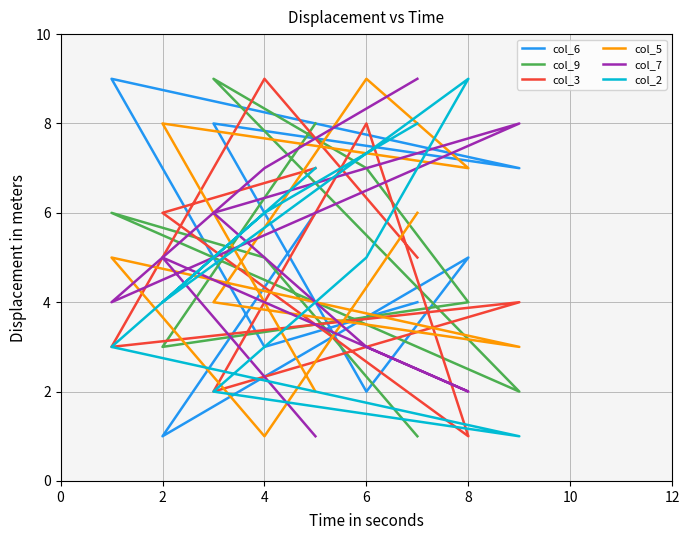

Where is the first local minimum for col_9?

6